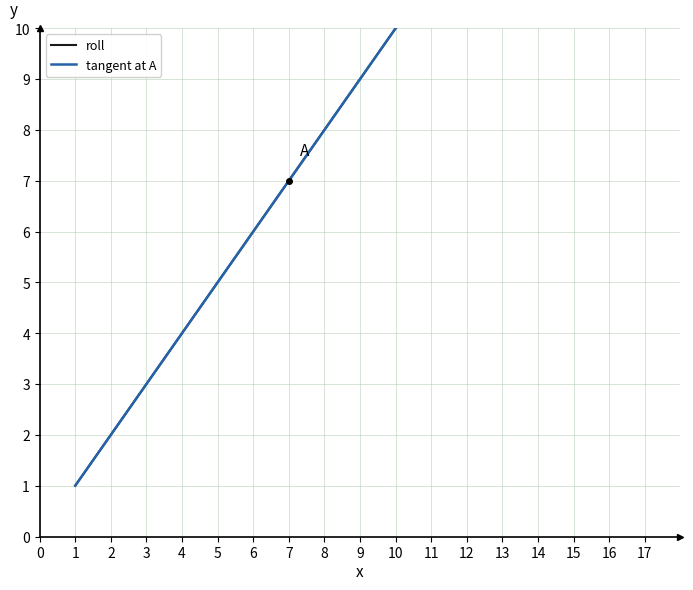

Between 23 and 22, which is larger?

23